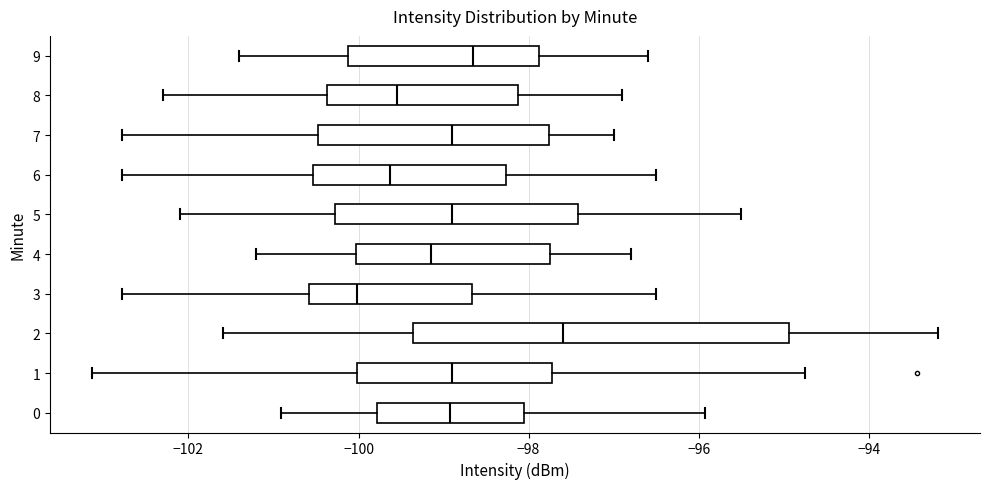

Where is the left edge of the box at y = 5 on the x-axis? The values are not printed on the chart, so give them approximately, as read against the axis.

-100.2